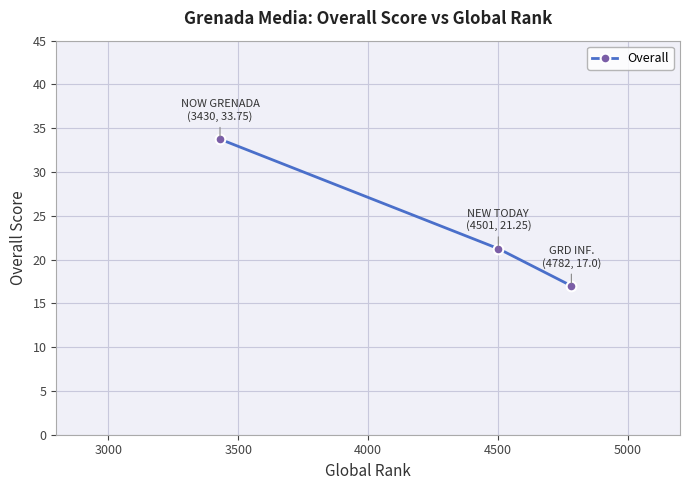

What is the smallest value displayed?

17.0